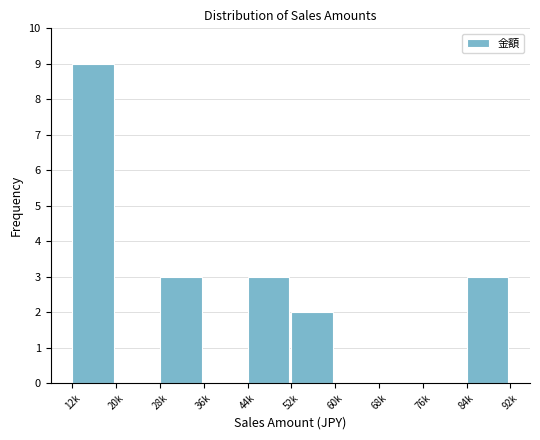

Reading left to right, what are all the values shown in this chart?

12k=9	20k=0	28k=3	36k=0	44k=3	52k=2	60k=0	68k=0	76k=0	84k=3